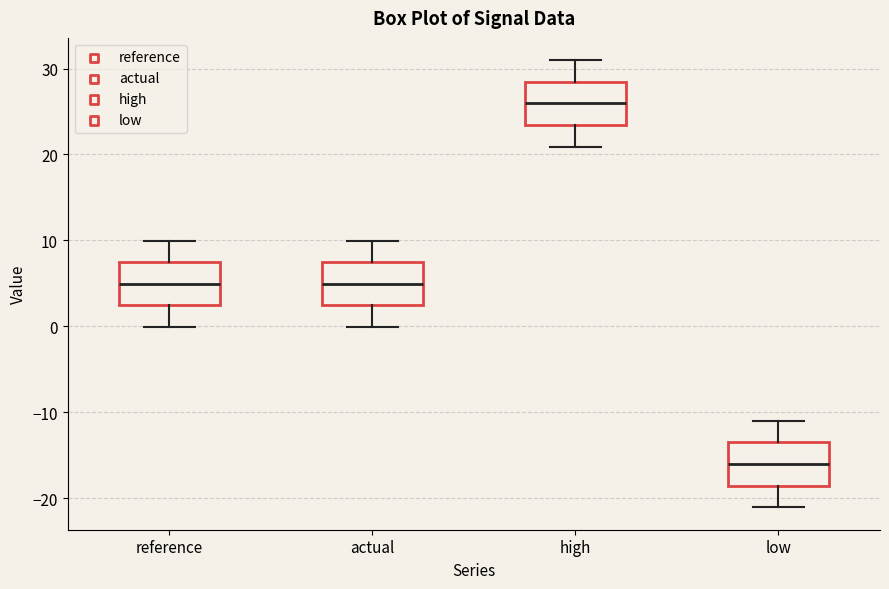

Where does the median line of the box for high sit on the y-axis? The values are not printed on the chart, so give them approximately, as read against the axis.

26